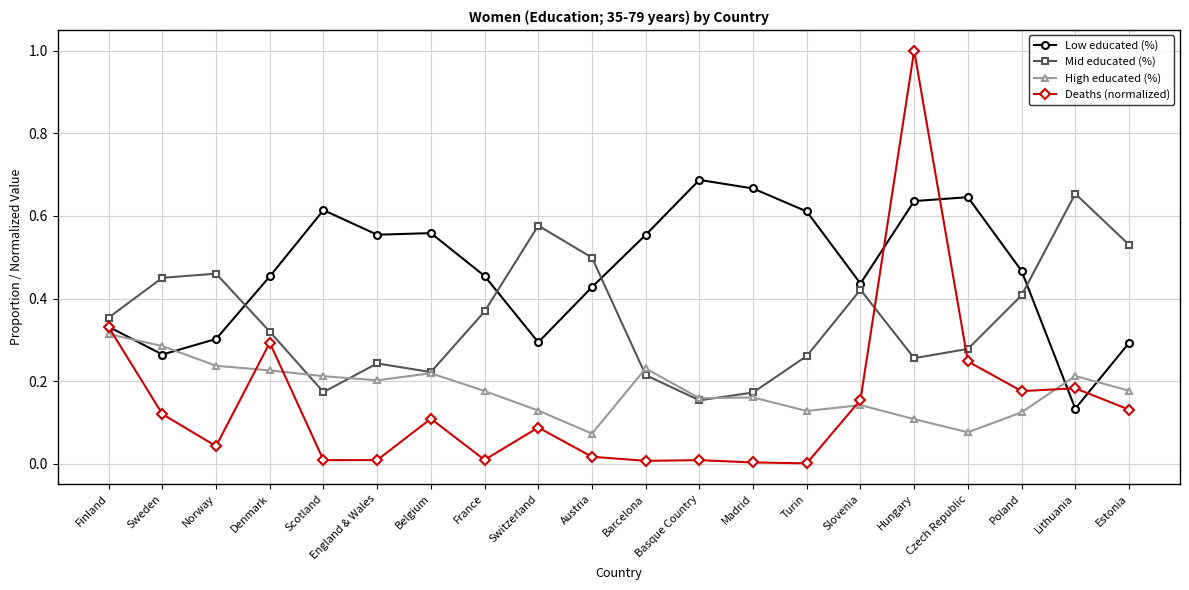

Where is the first local maximum for Low educated (%)?

Scotland